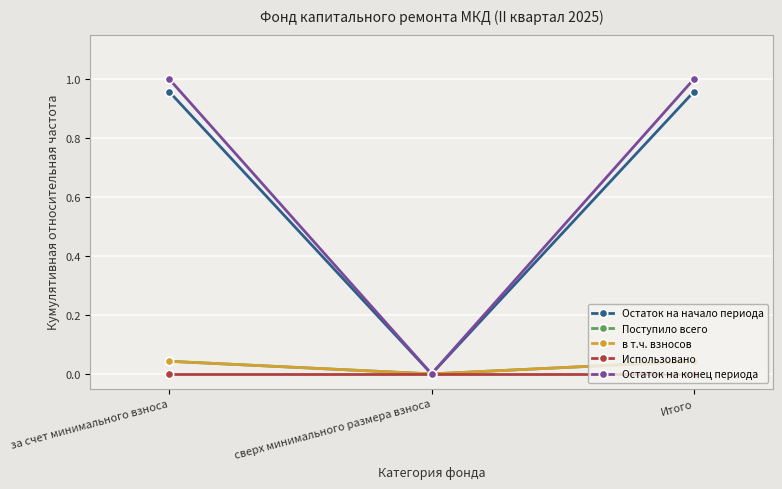

Does the chart have visible grid lines?

Yes